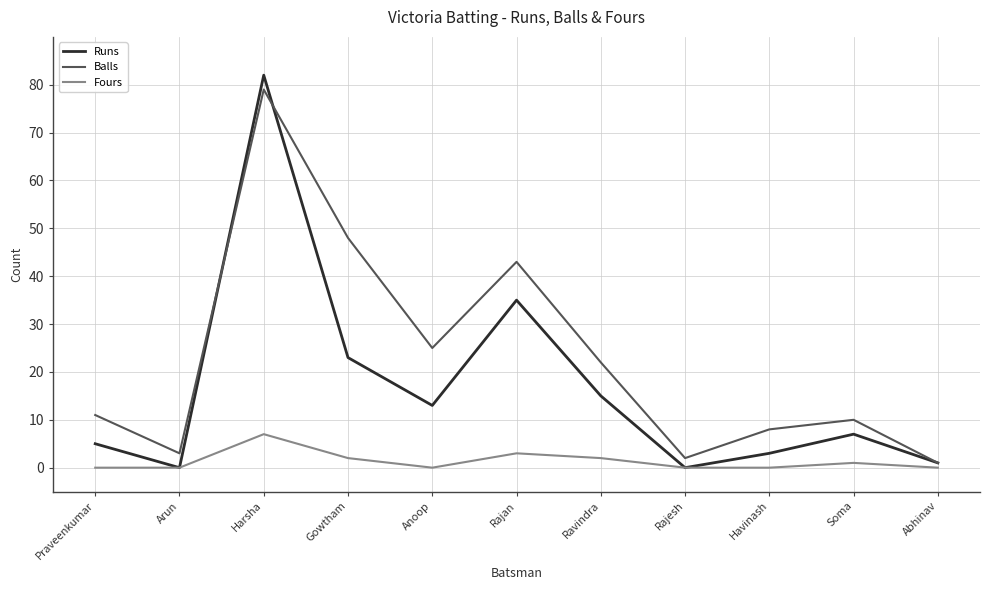

What is the highest value of the Runs series?

82